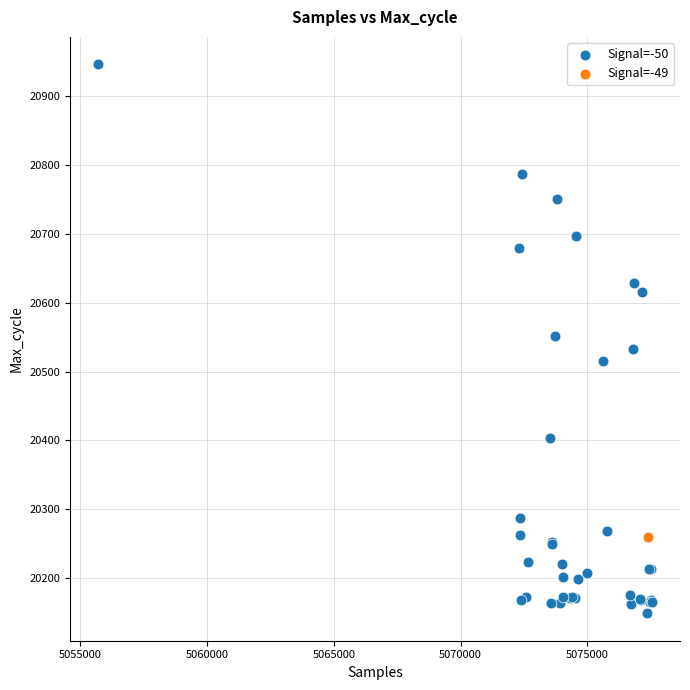

What are all the series names shown in the legend?

Signal=-50, Signal=-49